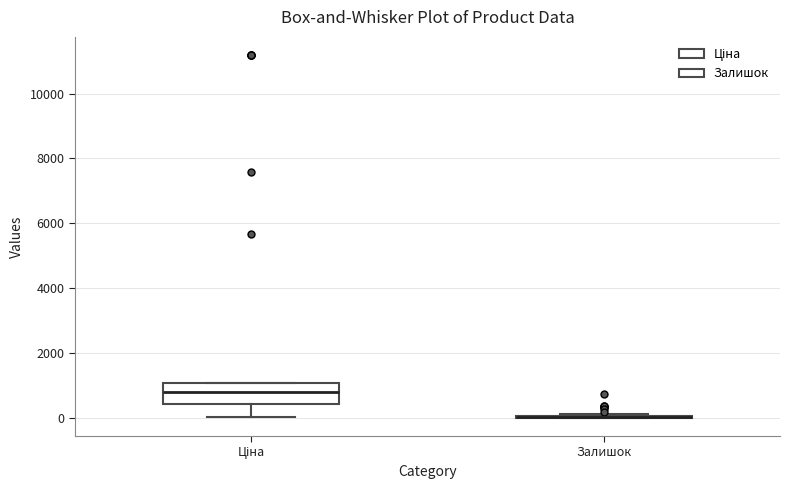

Comparing the boxes themselves (not the whiskers), which one is the tallest?

Ціна